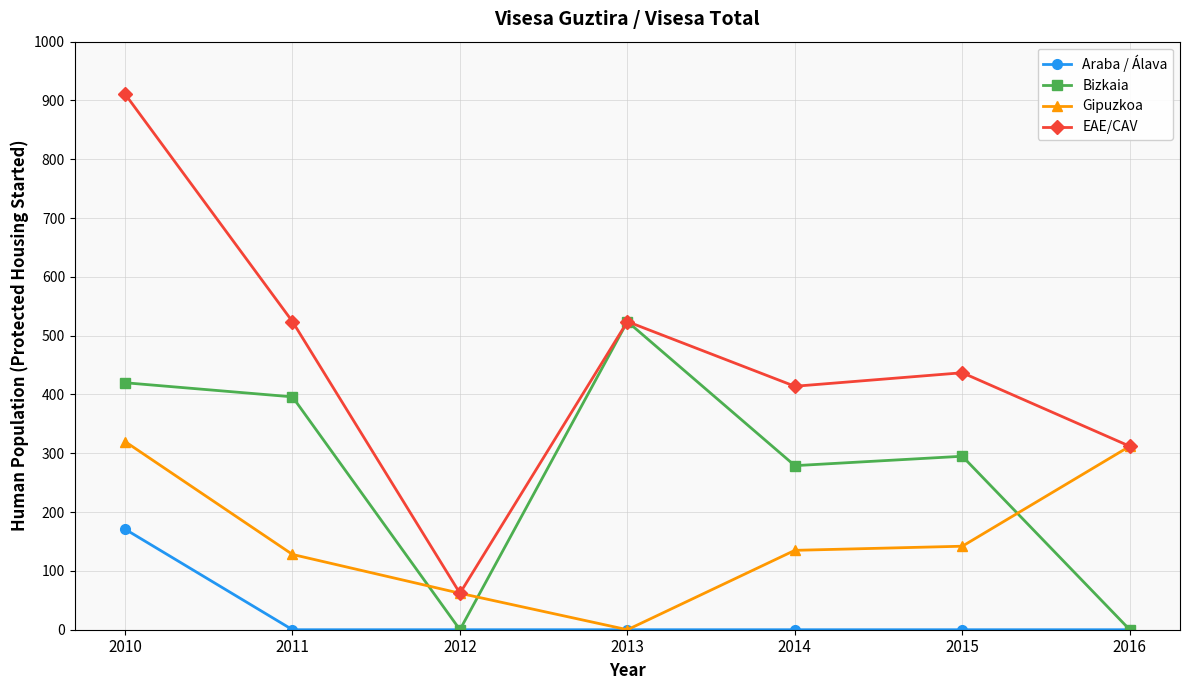

Count the number of categories in the chart.

7